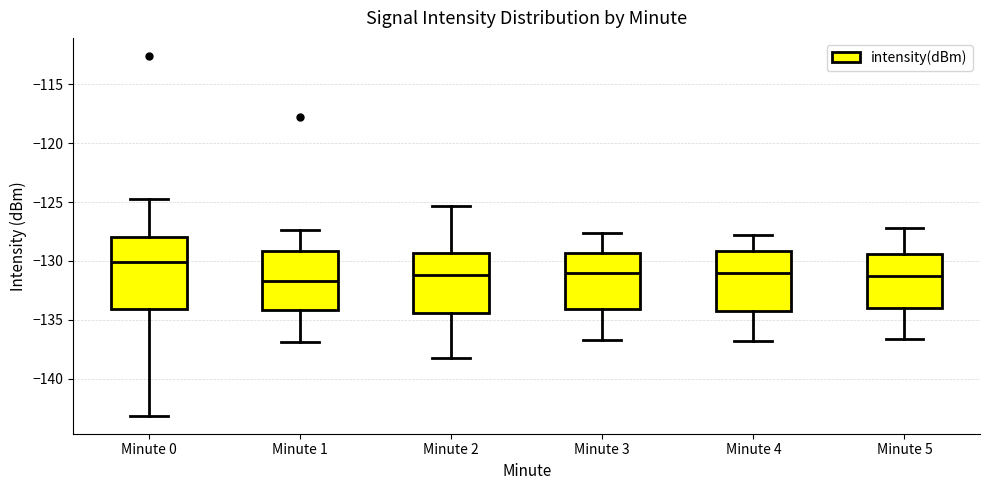

Where does the median line of the box for Minute 0 sit on the y-axis? The values are not printed on the chart, so give them approximately, as read against the axis.

-130.0